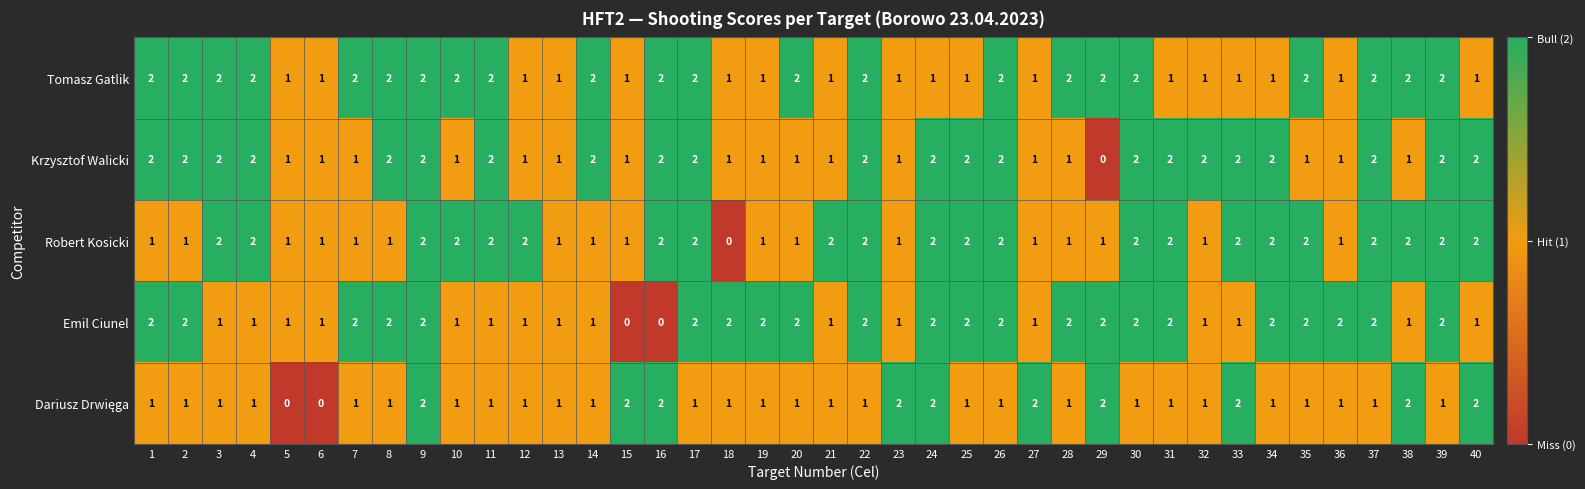

At which category is the sum across all series the highest?

9